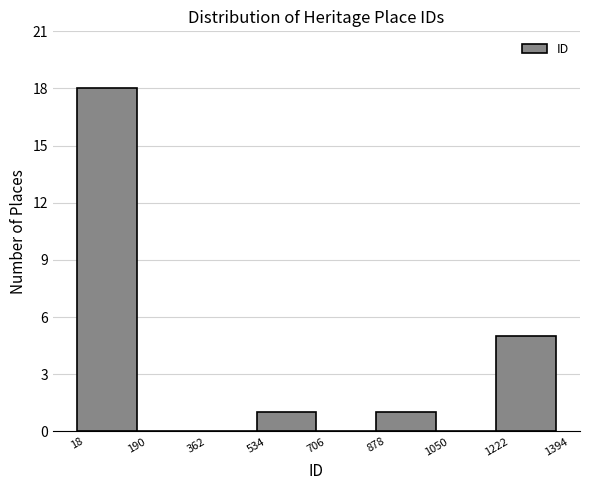

Reading left to right, list every bar in this chart as the range it spans on the x-axis followed by its height. The values are not printed on the chart, so give them approximately, as read against the axis.

18 to 190: 18
190 to 362: 0
362 to 534: 0
534 to 706: 1
706 to 878: 0
878 to 1050: 1
1050 to 1222: 0
1222 to 1394: 5